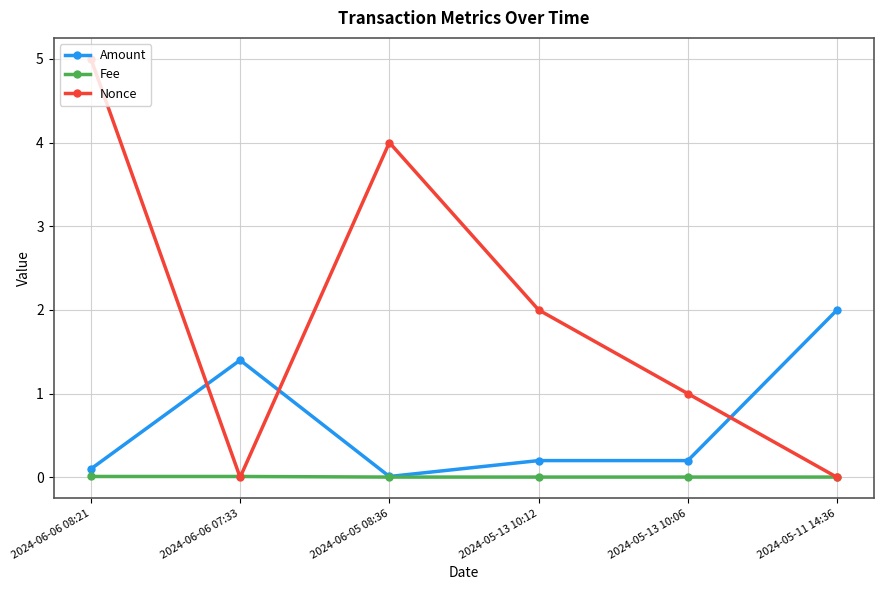

How many distinct data groups are displayed?

3